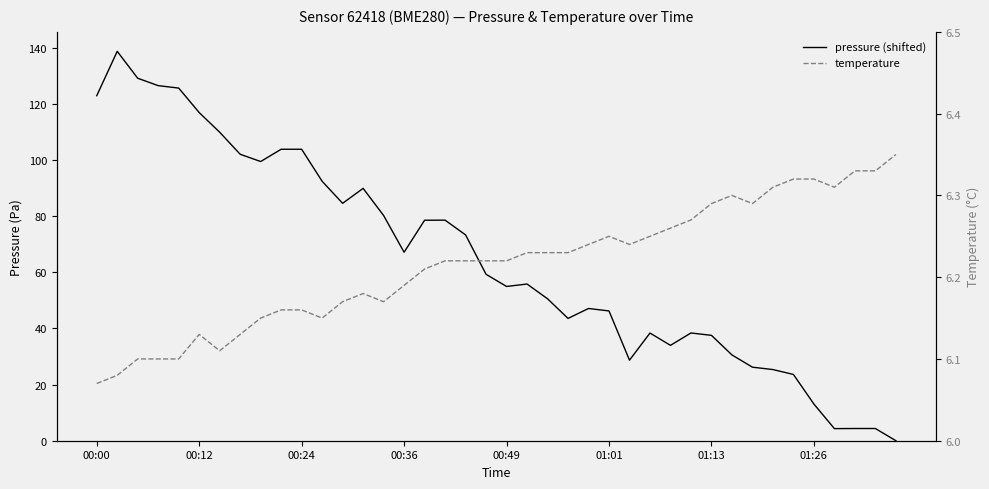

True or false: temperature has a value of 6.3 at 33.

True